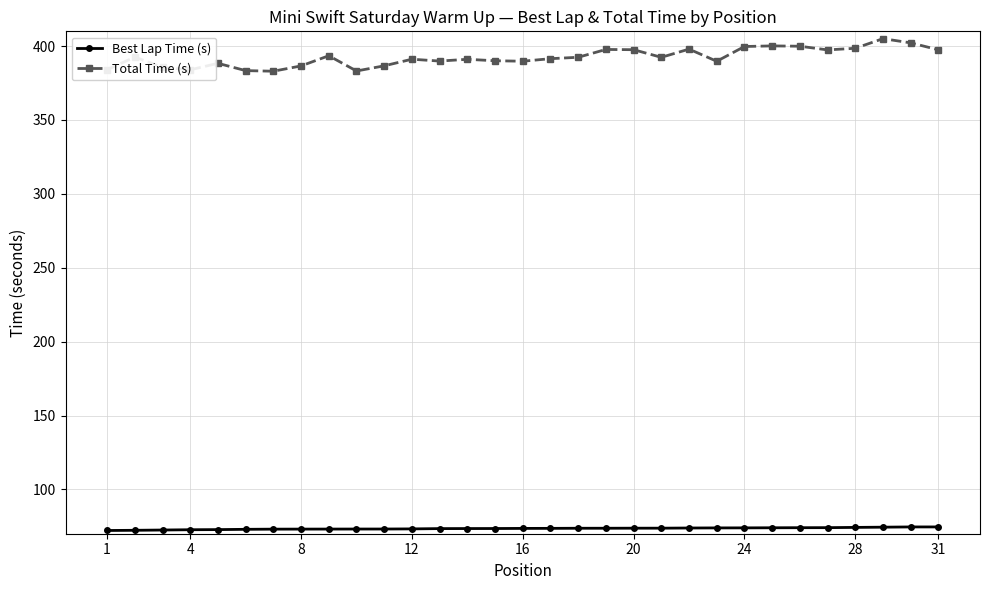

True or false: Total Time (s) and Best Lap Time (s) intersect in this chart.

False